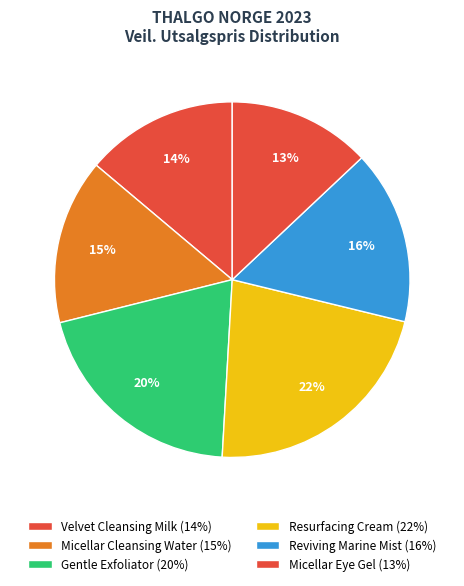

Count the number of slices in the pie.

6